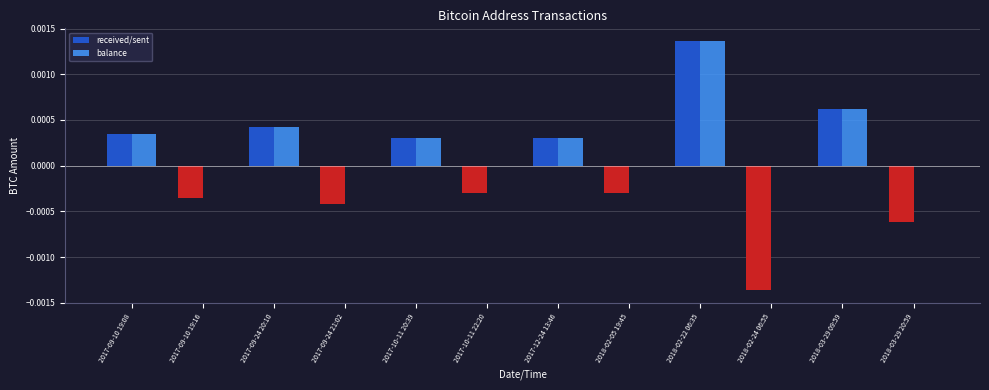

Are the bars grouped side by side (vs. stacked)?

Yes